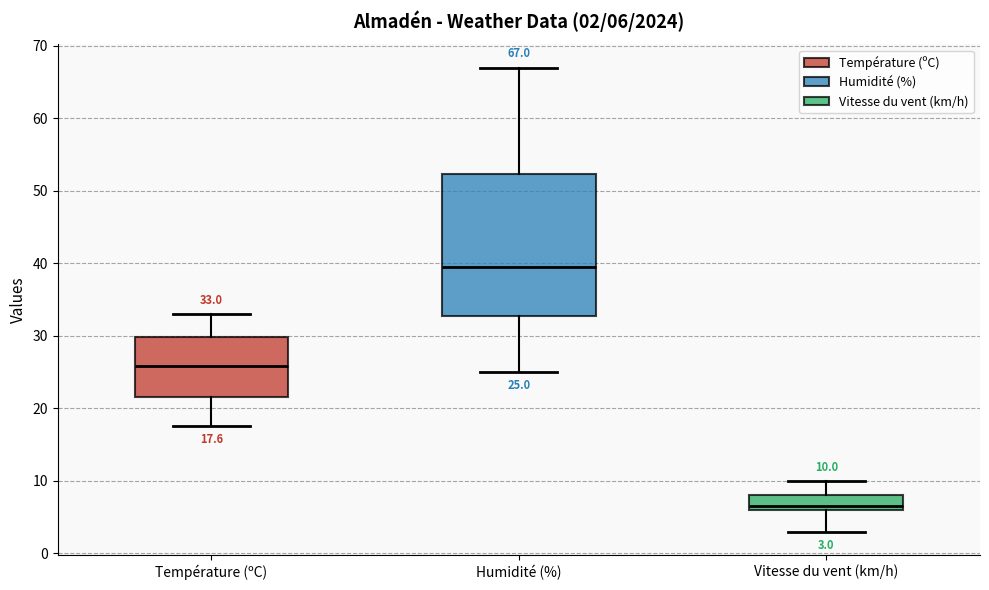

Which box is the tallest, from its lower edge to its upper edge?

Humidité (%)